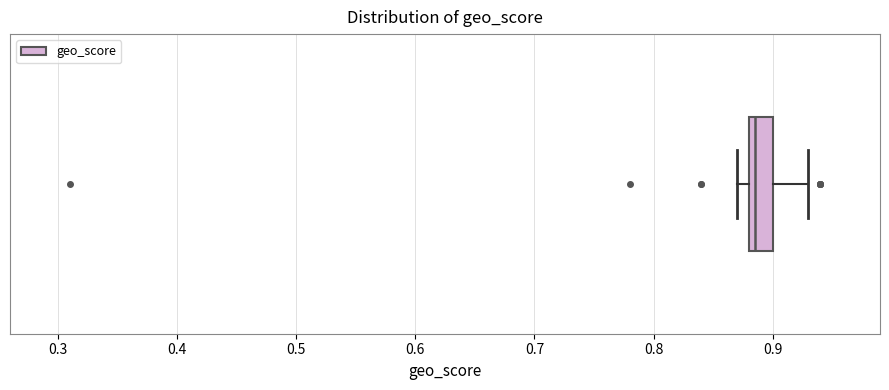

Where is the left edge of the box on the x-axis? The values are not printed on the chart, so give them approximately, as read against the axis.

0.88